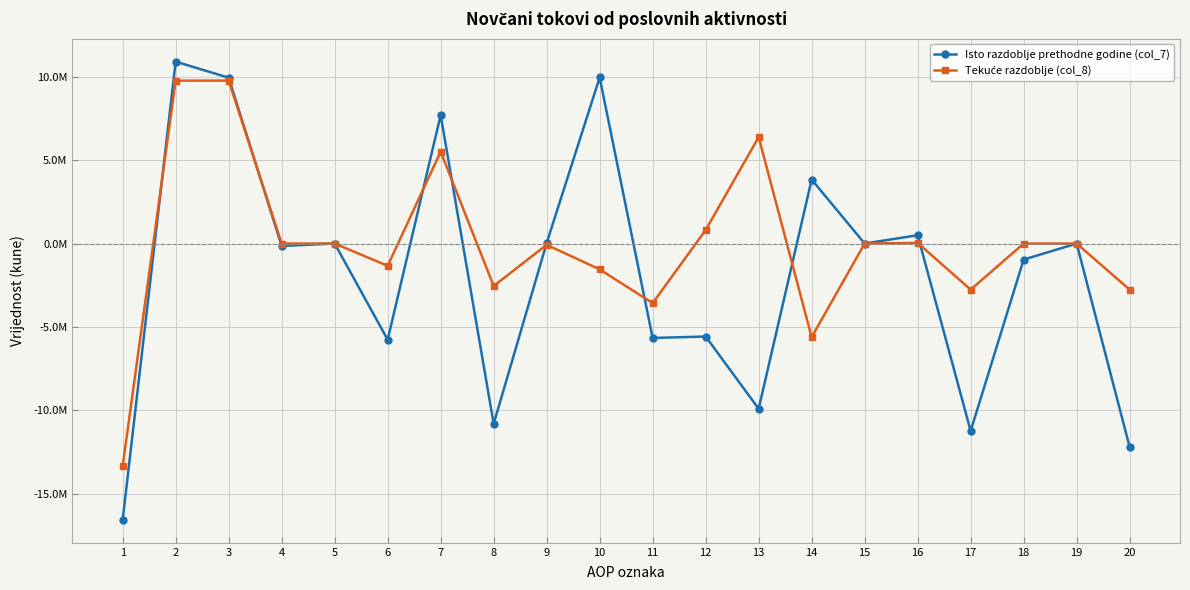

Rank the series by their average value, from highest to lowest.

Tekuće razdoblje (col_8), Isto razdoblje prethodne godine (col_7)